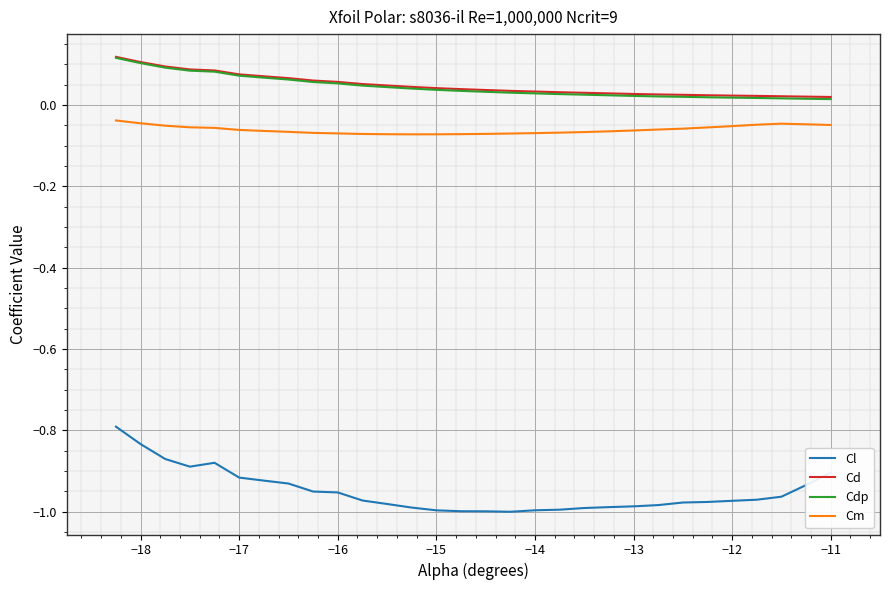

What is the sum of all Cdp values?

1.3